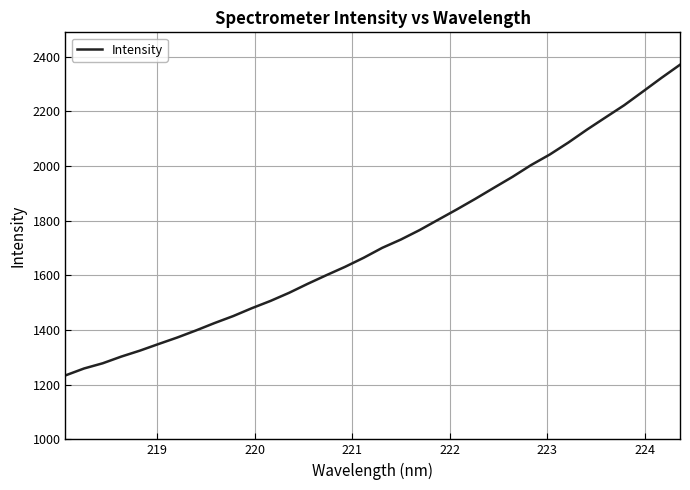

What is the difference between the maximum and minimum values?

1136.3